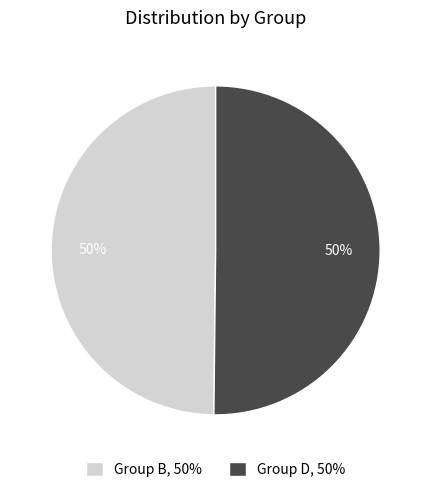

To the nearest percent, what portion does Group D, 50% represent?

50%